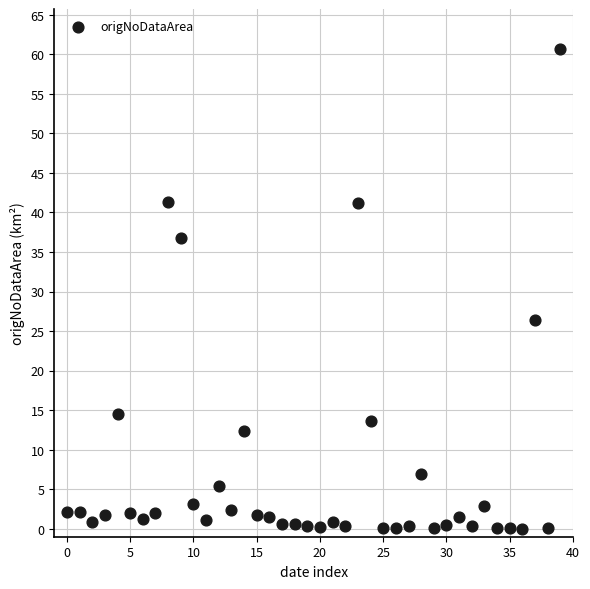

What is the range of Y values (max minus min)?

60.7